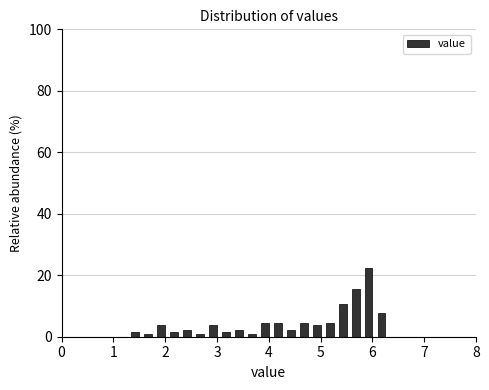

Read against the x-axis, roughly where is the centre of the tallest bar?

5.9